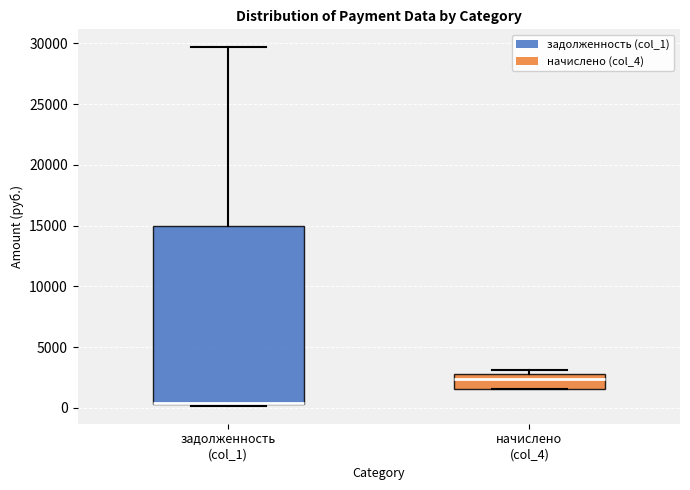

Reading left to right, read every box against the y-axis: the position of its median line, the range the box covers, and the ends of its whiskers. The values are not printed on the chart, so give them approximately, as read against the axis.

задолженность (col_1): median 500 (drawn on the box's lower edge), box 500 to 15000, whiskers 0 to 29500
начислено (col_4): median 2500, box 1500 to 3000, whiskers 1500 to 3000 (just above the box's upper edge)